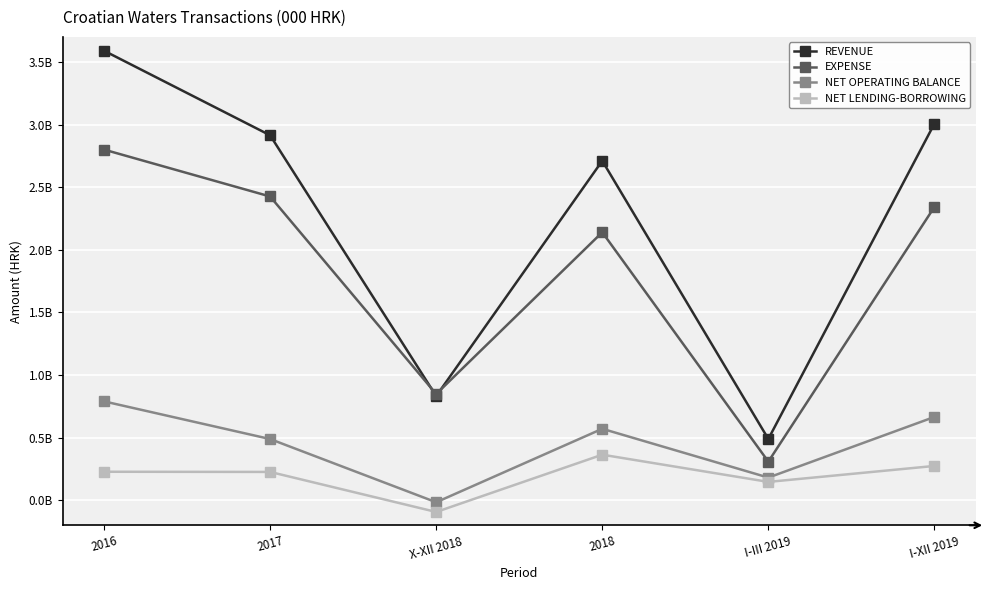

True or false: NET LENDING-BORROWING and REVENUE intersect in this chart.

False